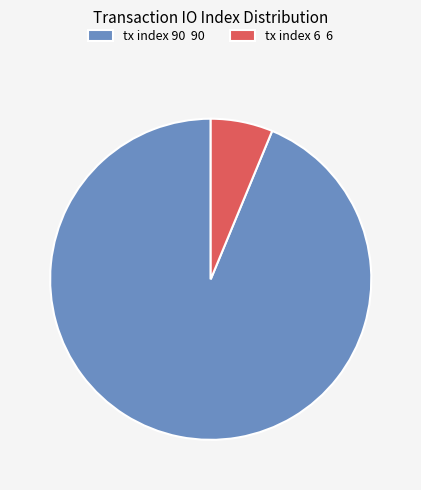

Between tx index 90 and tx index 6, which is larger?

tx index 90